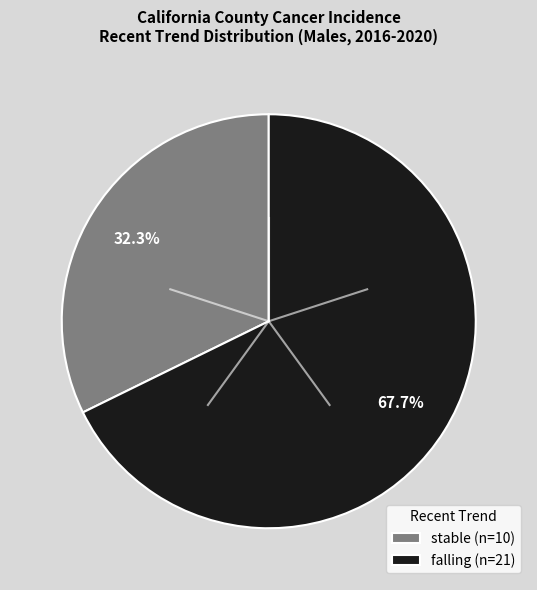

To the nearest percent, what is the difference between the stable and falling slice percentages?

35%